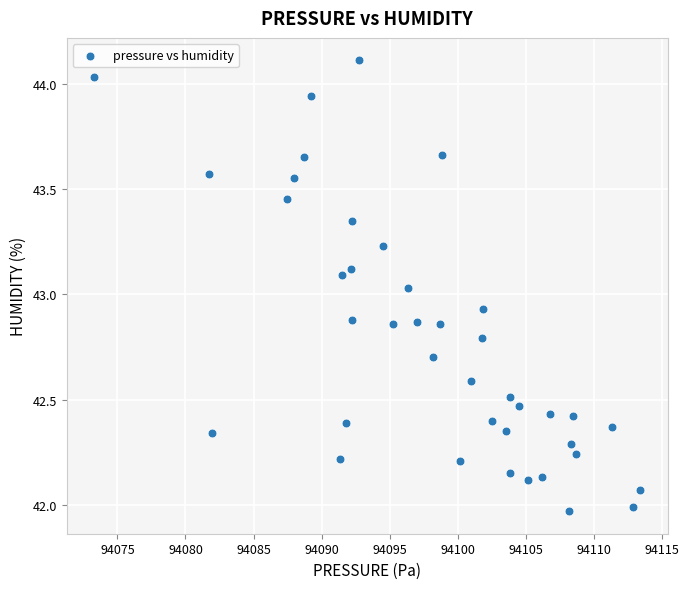

What is the range of X values (max minus min)?

40.1